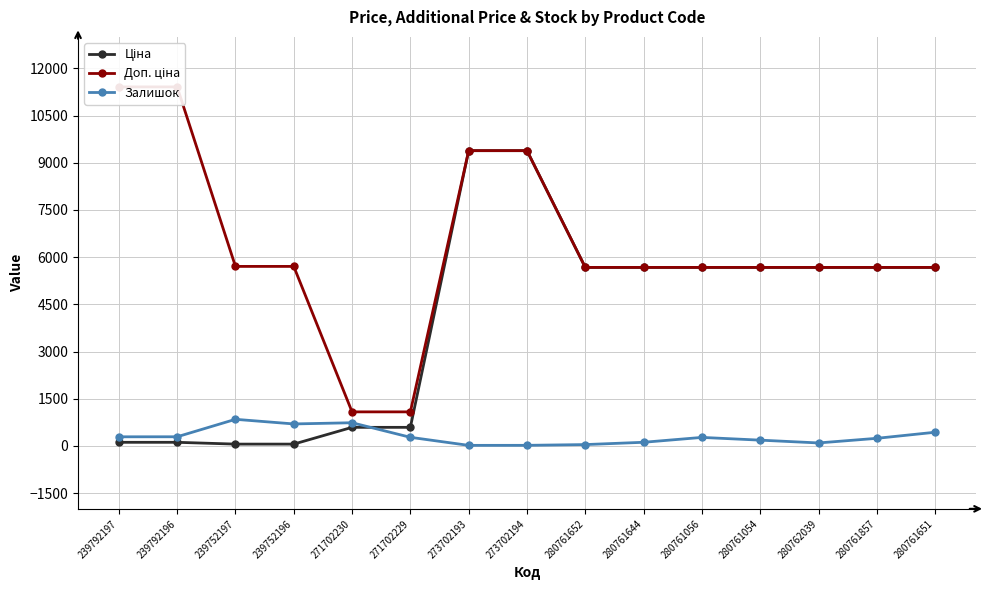

What is the approximate value of Ціна at 280761054?

5673.8